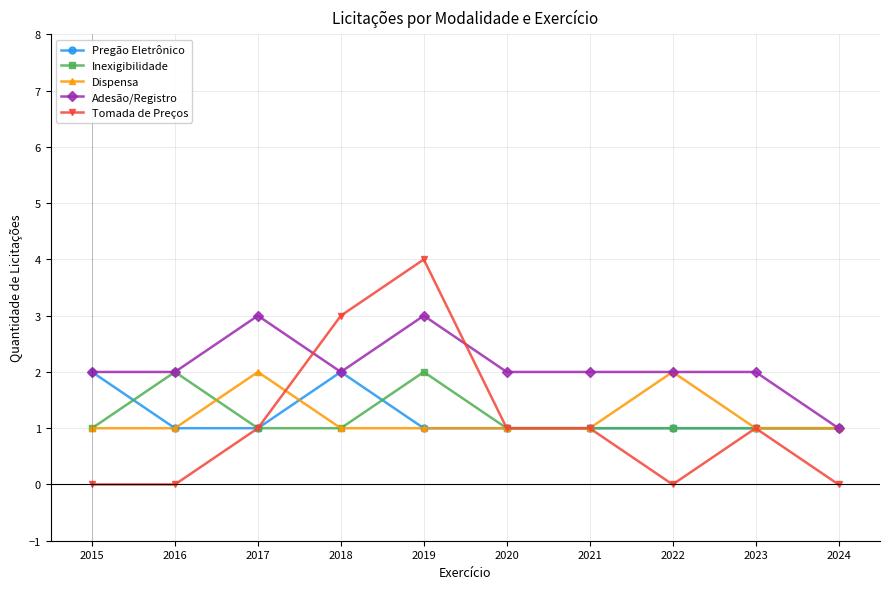

Which label corresponds to the largest value in the chart?

2019